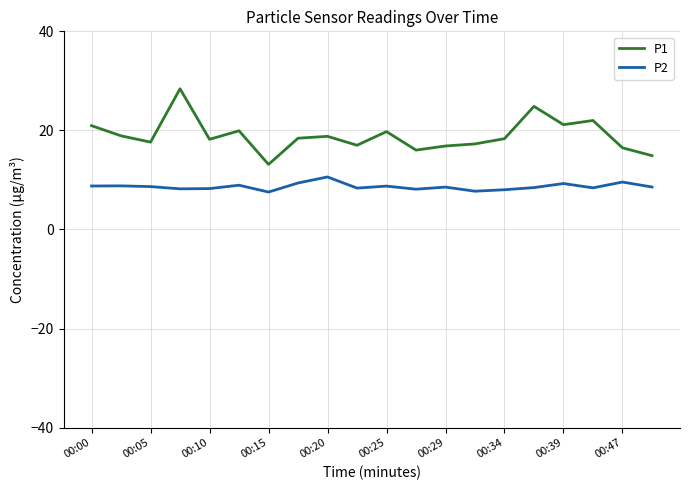

Which series has the largest total across all categories?

P1